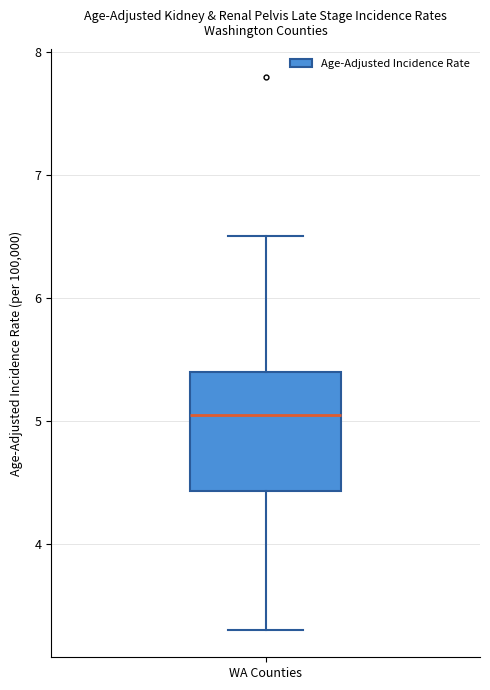

Read this box plot against the y-axis: the position of the median line, the range covered by the box, and the ends of both whiskers. The values are not printed on the chart, so give them approximately, as read against the axis.

median 5.1, box 4.4 to 5.4, whiskers 3.3 to 6.5